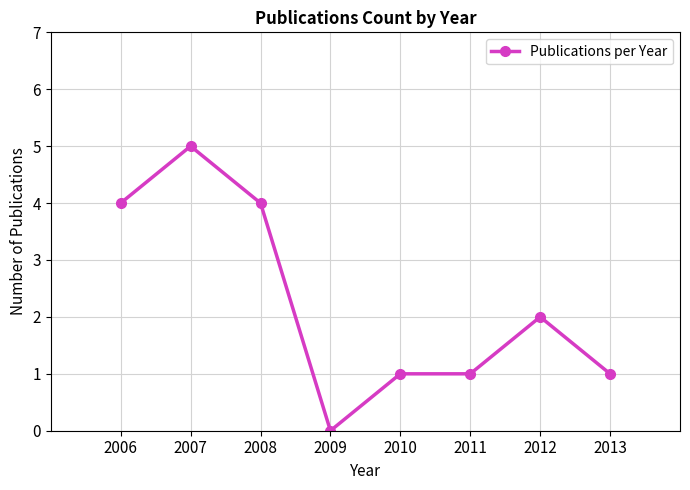

What is the sum of all values?

18